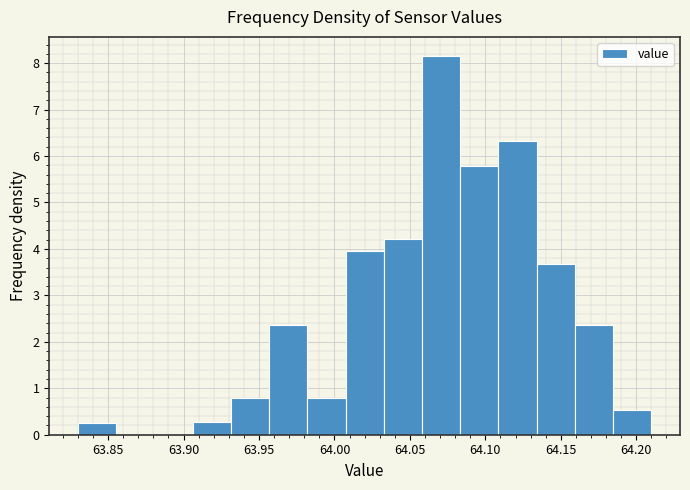

What is the height of the bar covering 64.135 to 64.160 on the x-axis? Neither the bar edges nor the heights are printed on the chart, so give them approximately, as read against the axes.

3.7